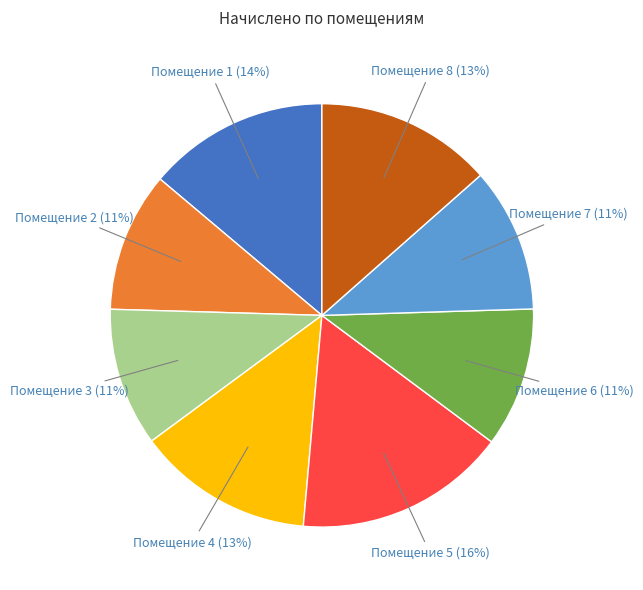

What is the largest slice in the pie chart?

Помещение 5